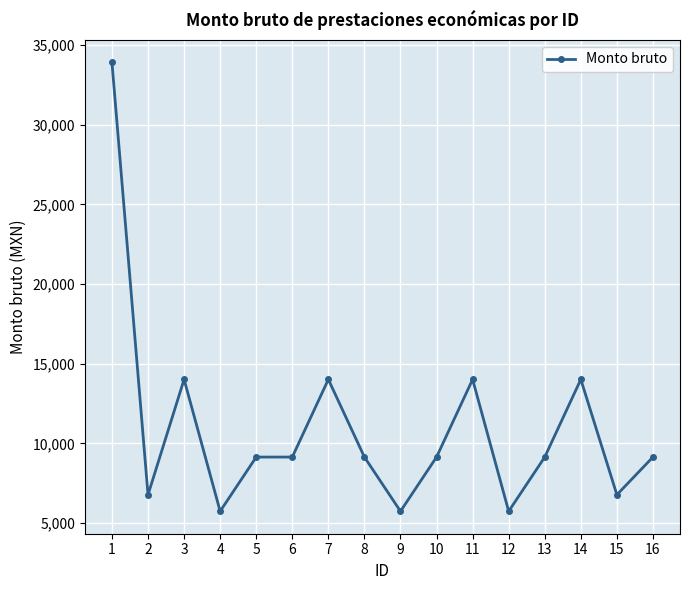

What is the sum of the values at 9 and 10?

14885.0